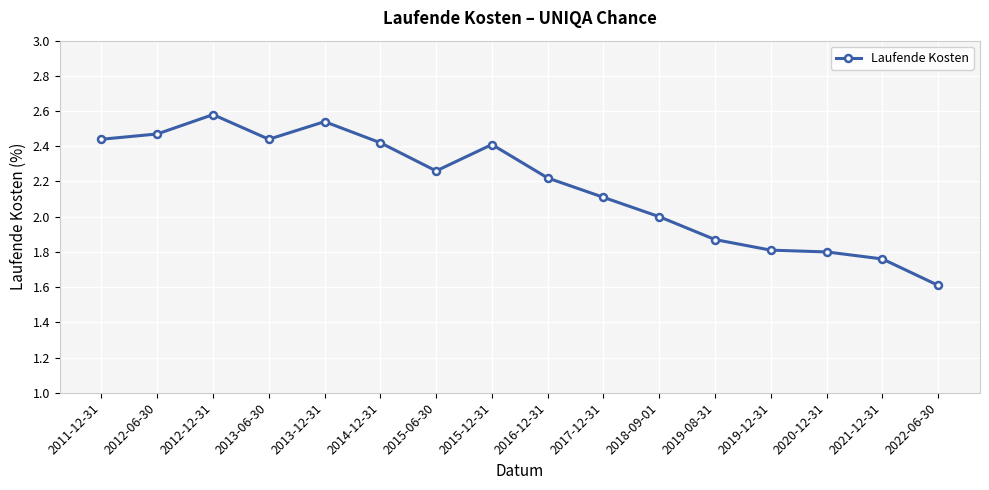

What is the ratio of the value at 2017-12-31 to the value at 2018-09-01?

1.1